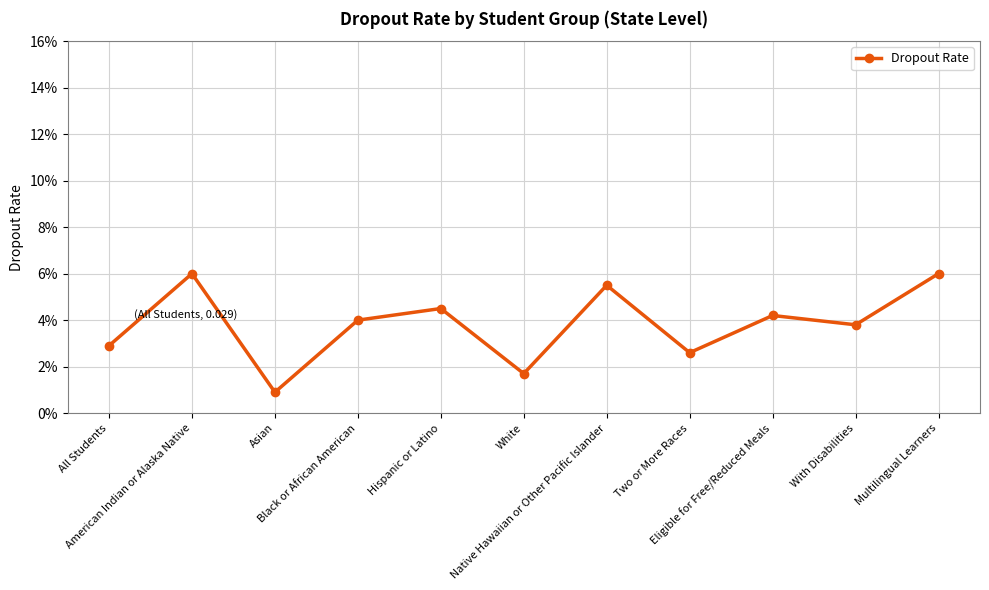

Where is the first local maximum?

American Indian or Alaska Native